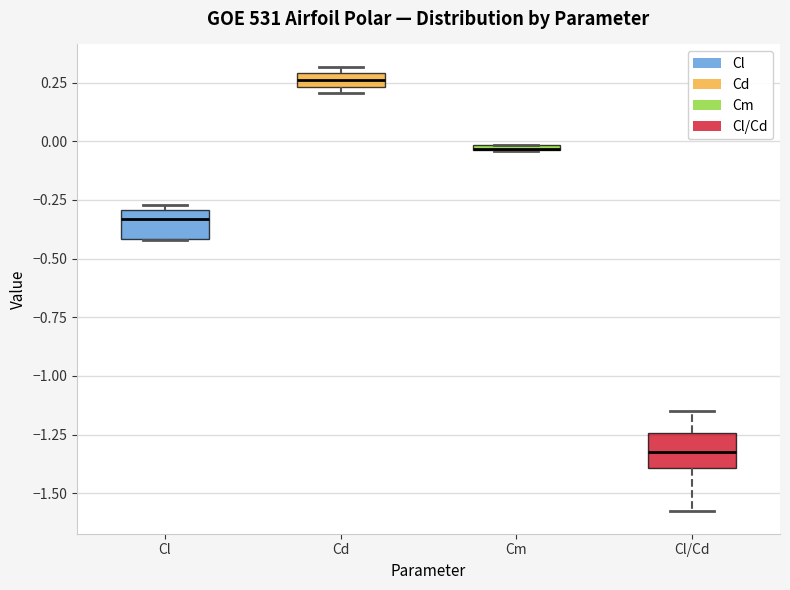

Where does the lower whisker of the box for Cl/Cd end on the y-axis? The values are not printed on the chart, so give them approximately, as read against the axis.

-1.60